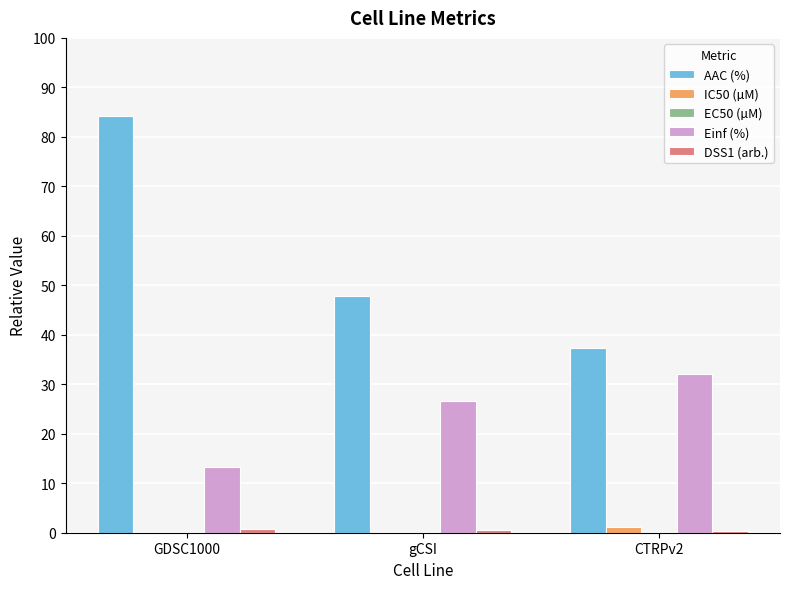

Is it true that Einf (%) equals 32.1 at CTRPv2?

True